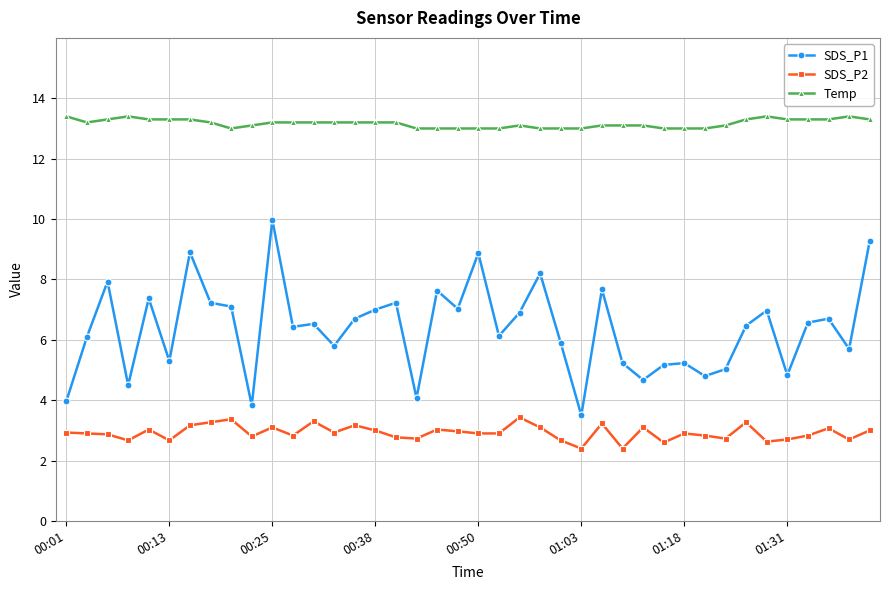

True or false: Temp and SDS_P2 intersect in this chart.

False